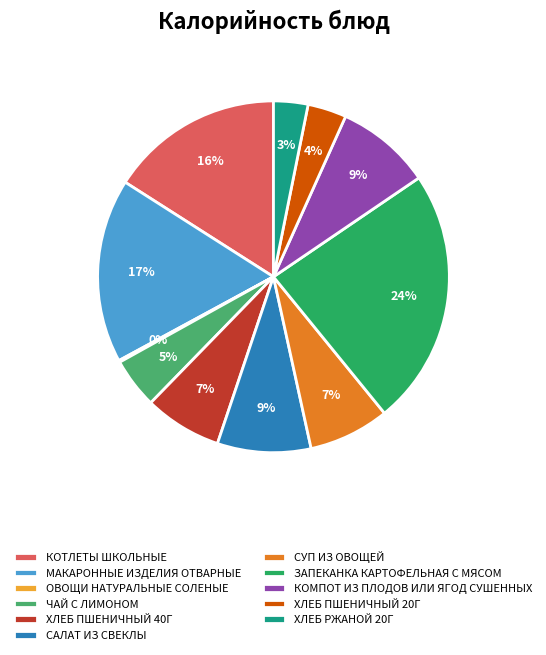

What is the ratio of the value at КОМПОТ ИЗ ПЛОДОВ ИЛИ ЯГОД СУШЕННЫХ to the value at ХЛЕБ РЖАНОЙ 20Г?

2.8